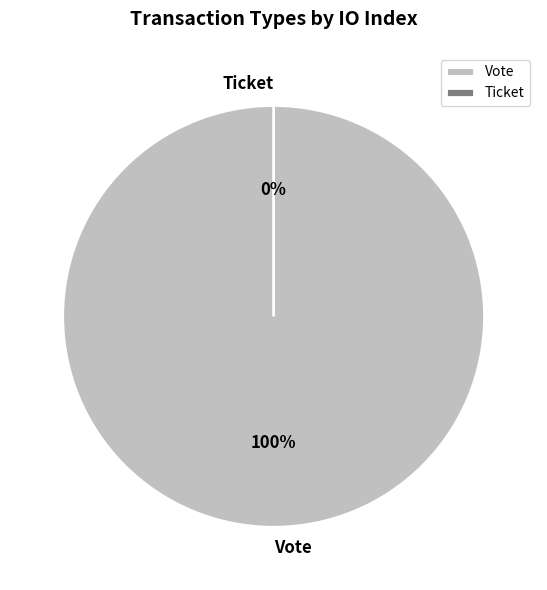

To the nearest percent, what portion does Vote represent?

100%